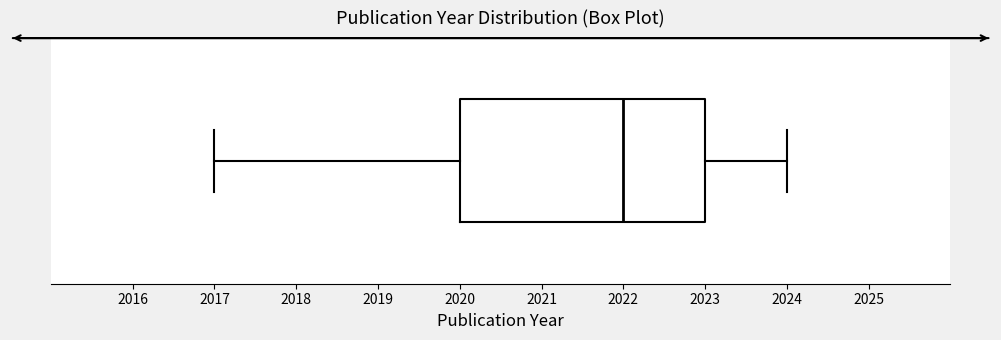

Transcribe this box plot: give where the median line is, the range the box spans, and where the two whiskers end, as read against the x-axis. The values are not printed on the chart, so give them approximately, as read against the axis.

median 2022, box 2020 to 2023, whiskers 2017 to 2024